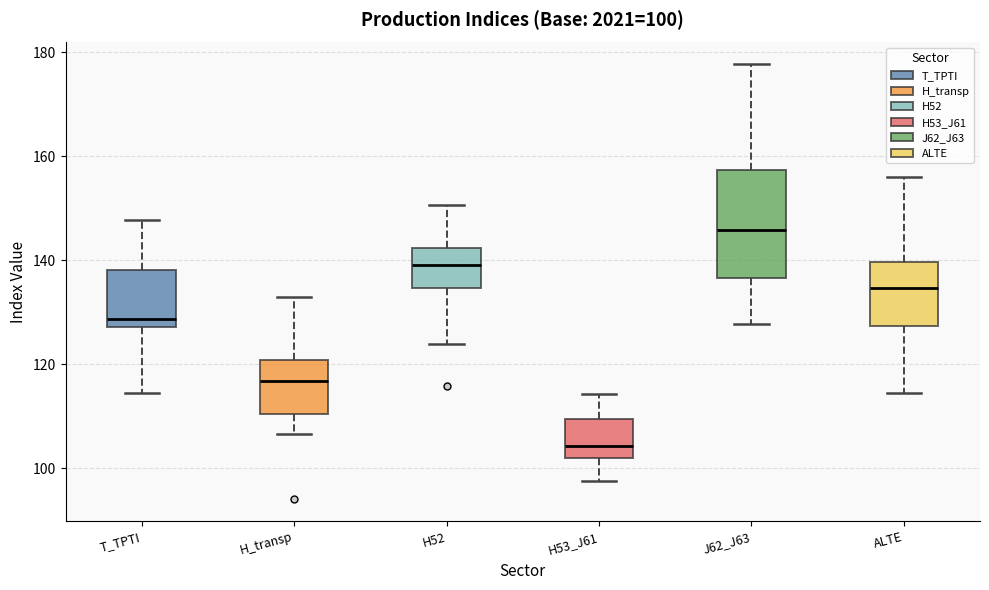

Which box's median line is the lowest?

H53_J61